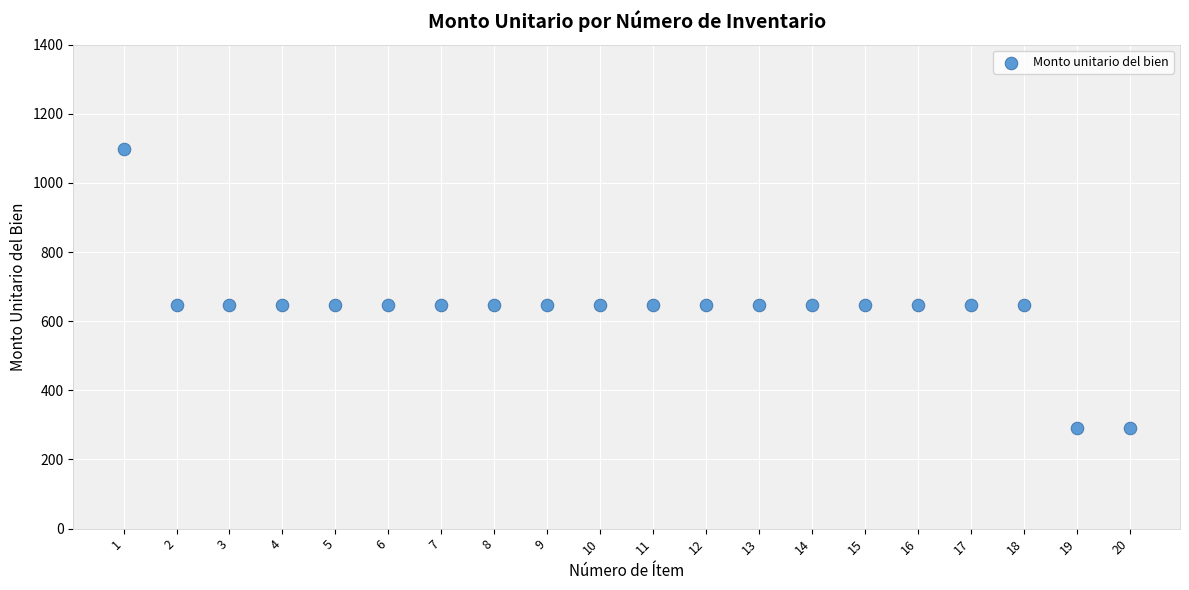

What is the range of Y values (max minus min)?

809.0